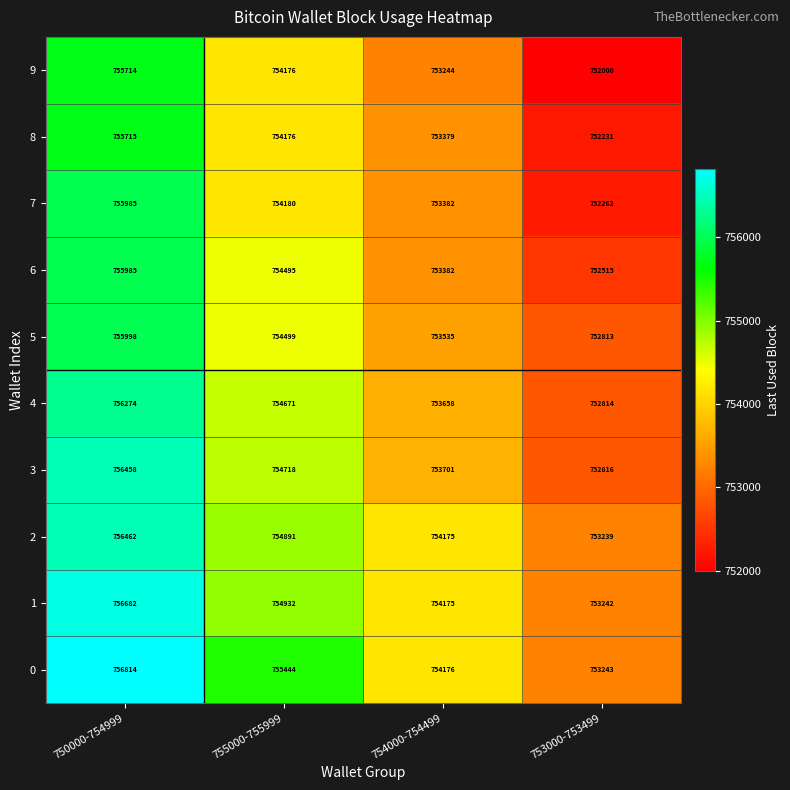

At how many categories does at least one series exceed 752433?

4